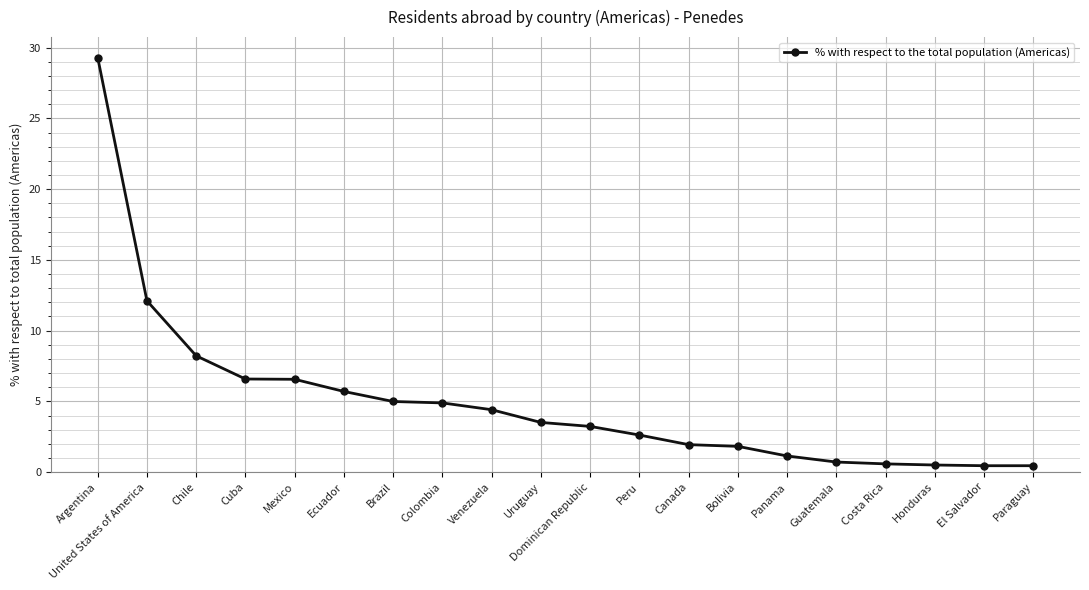

What is the change in value from Peru to Bolivia?

-0.8